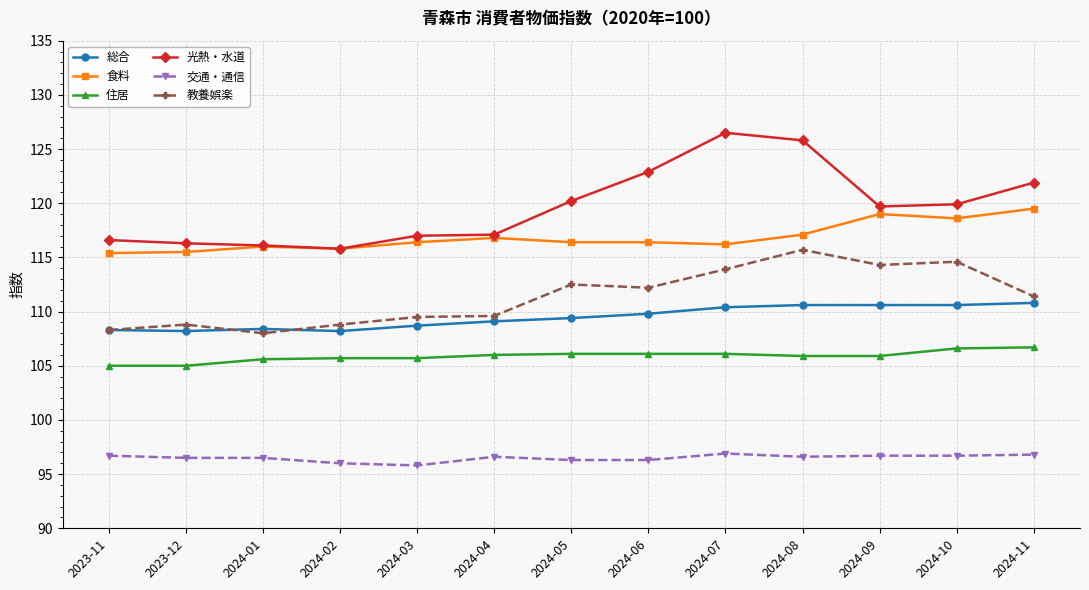

True or false: 食料 and 住居 intersect in this chart.

False